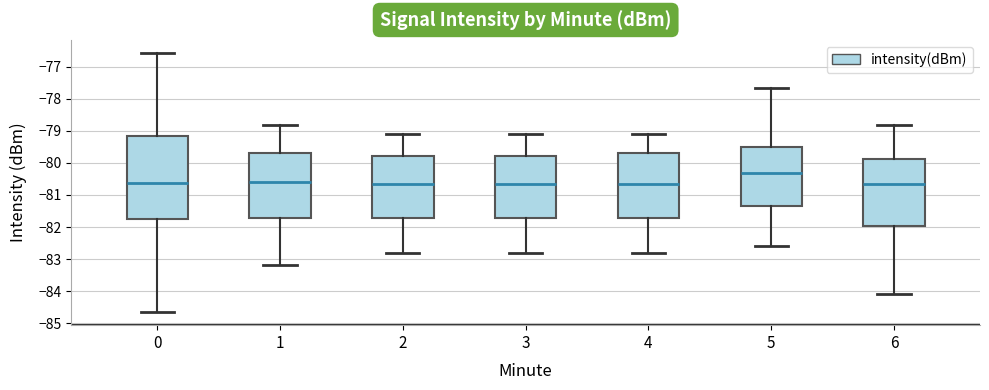

Reading left to right, read every box against the y-axis: the position of its median line, the range the box covers, and the ends of its whiskers. The values are not printed on the chart, so give them approximately, as read against the axis.

0: median -80.6, box -81.8 to -79.2, whiskers -84.7 to -76.6
1: median -80.6, box -81.7 to -79.7, whiskers -83.2 to -78.8
2: median -80.6, box -81.7 to -79.8, whiskers -82.8 to -79.1
3: median -80.6, box -81.7 to -79.8, whiskers -82.8 to -79.1
4: median -80.6, box -81.7 to -79.7, whiskers -82.8 to -79.1
5: median -80.3, box -81.3 to -79.5, whiskers -82.6 to -77.7
6: median -80.6, box -82.0 to -79.9, whiskers -84.1 to -78.8